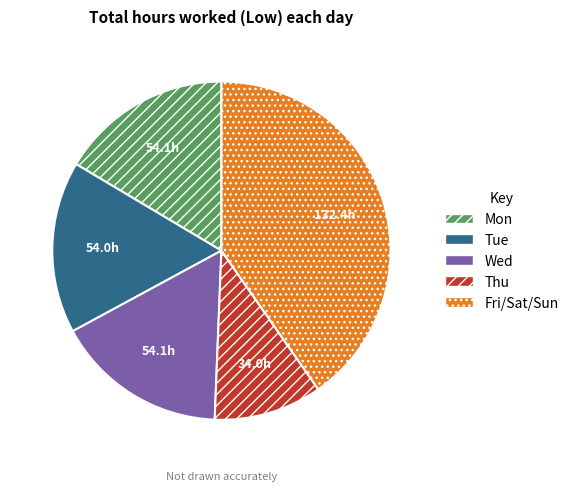

Approximately how many times larger is the value at Fri/Sat/Sun compared to Tue?

2.5